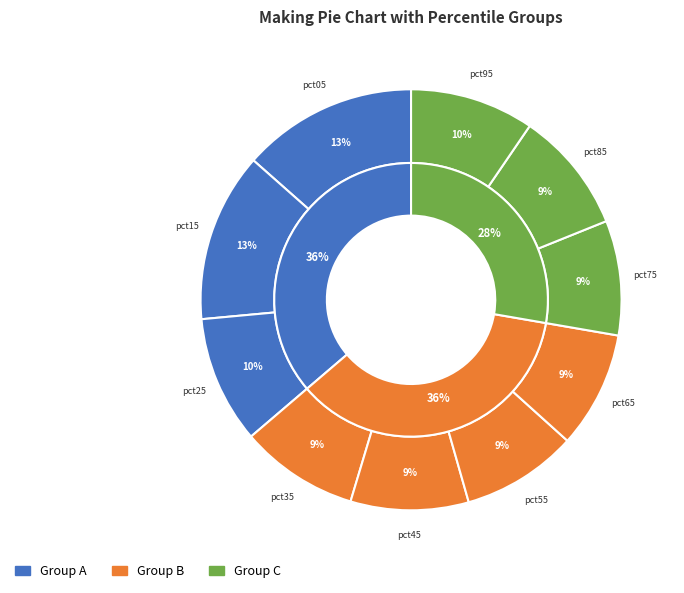

Which has a higher value, pct25 or pct45?

pct25